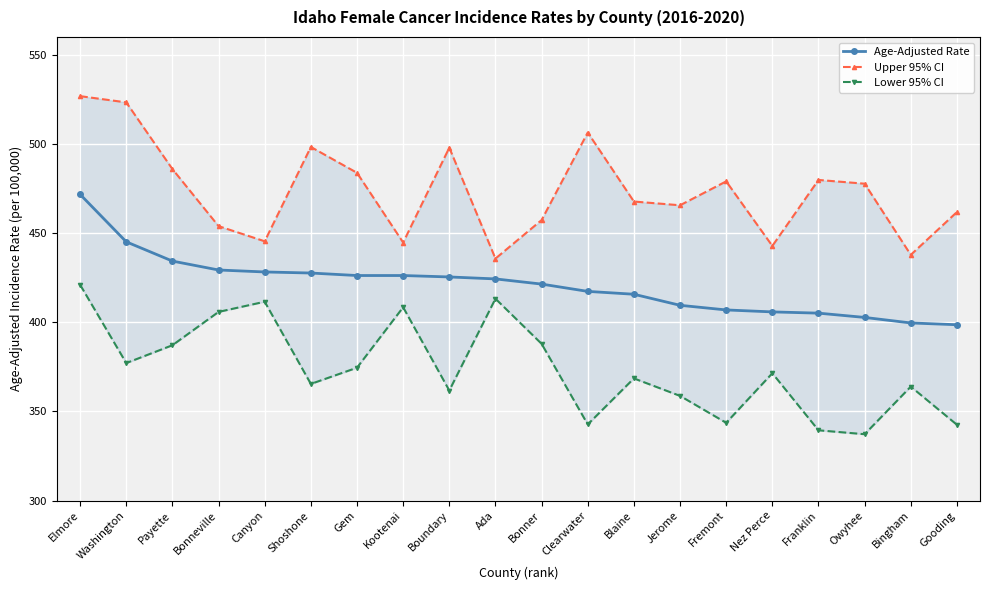

The Lower 95% CI series shows 413.2 at Ada. True or false?

True